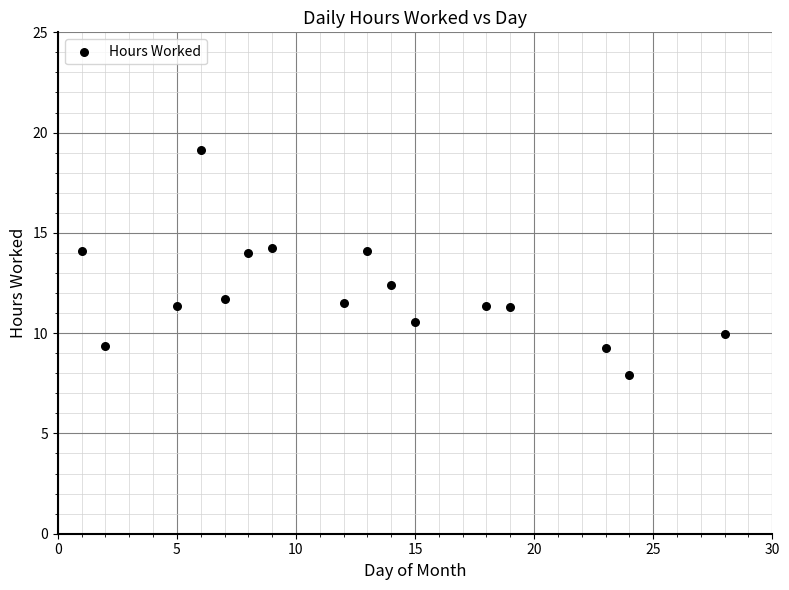

What Y value in the scatter plot is closest to 13?

12.4